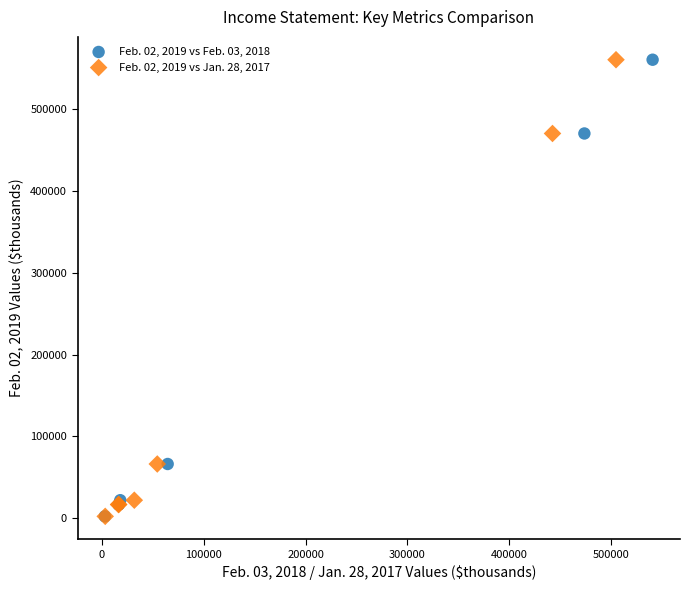

What are all the series names shown in the legend?

Feb. 02, 2019 vs Feb. 03, 2018, Feb. 02, 2019 vs Jan. 28, 2017